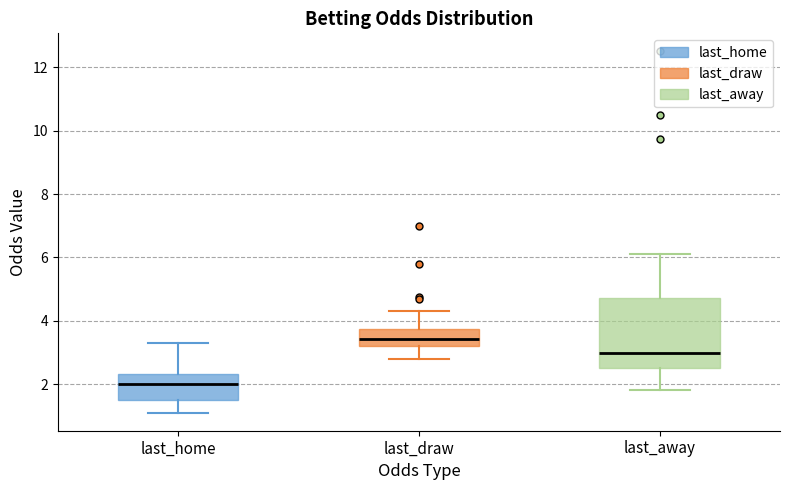

Reading left to right, read every box against the y-axis: the position of its median line, the range the box covers, and the ends of its whiskers. The values are not printed on the chart, so give them approximately, as read against the axis.

last_home: median 2.0, box 1.6 to 2.4, whiskers 1.2 to 3.4
last_draw: median 3.4, box 3.2 to 3.8, whiskers 2.8 to 4.4
last_away: median 3.0, box 2.6 to 4.8, whiskers 1.8 to 6.2